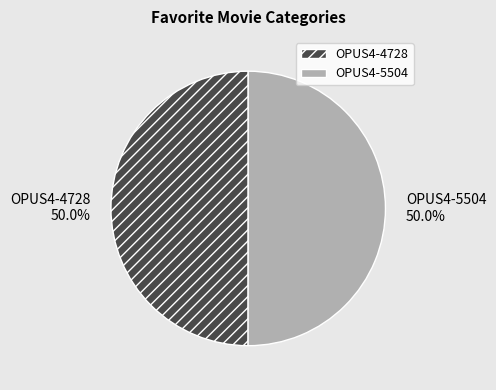

The OPUS4-5504 slice represents 35% of the pie. True or false?

False